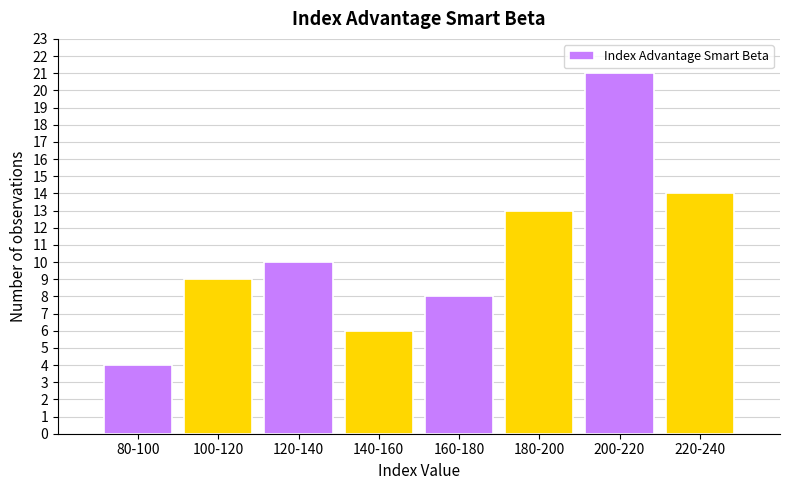

Reading right to left, what are all the values shown in this chart?

220-240=14	200-220=21	180-200=13	160-180=8	140-160=6	120-140=10	100-120=9	80-100=4